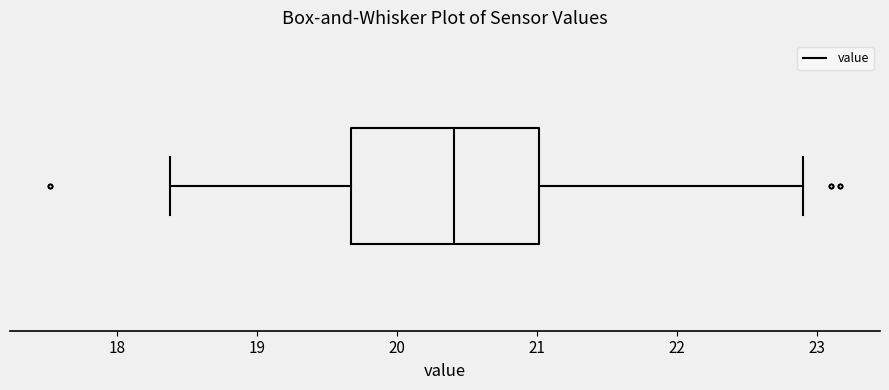

Transcribe this box plot: give where the median line is, the range the box spans, and where the two whiskers end, as read against the x-axis. The values are not printed on the chart, so give them approximately, as read against the axis.

median 20.4, box 19.7 to 21.0, whiskers 18.4 to 22.9